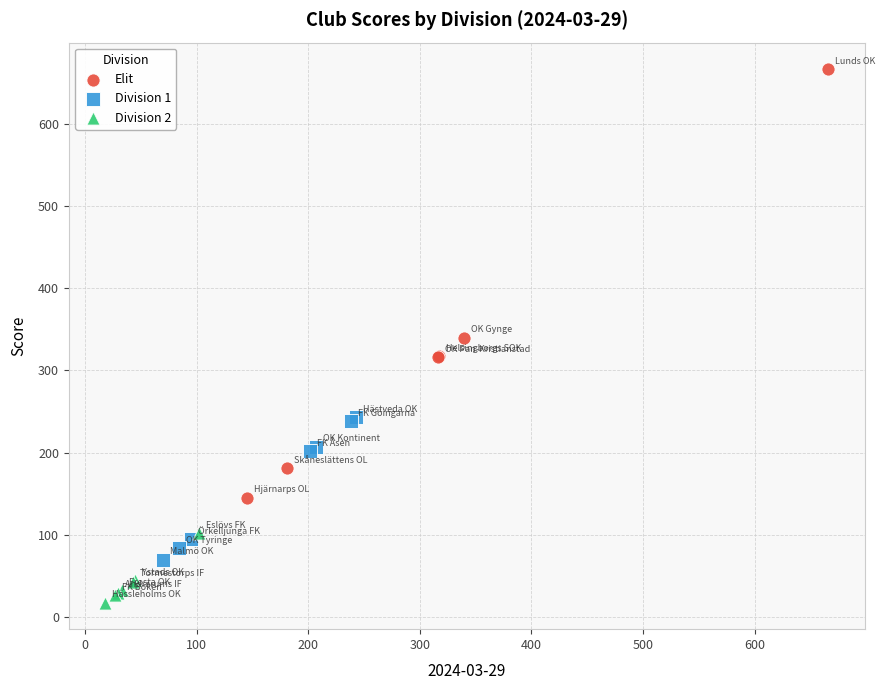

Which series contains the lowest Y value?

Division 2